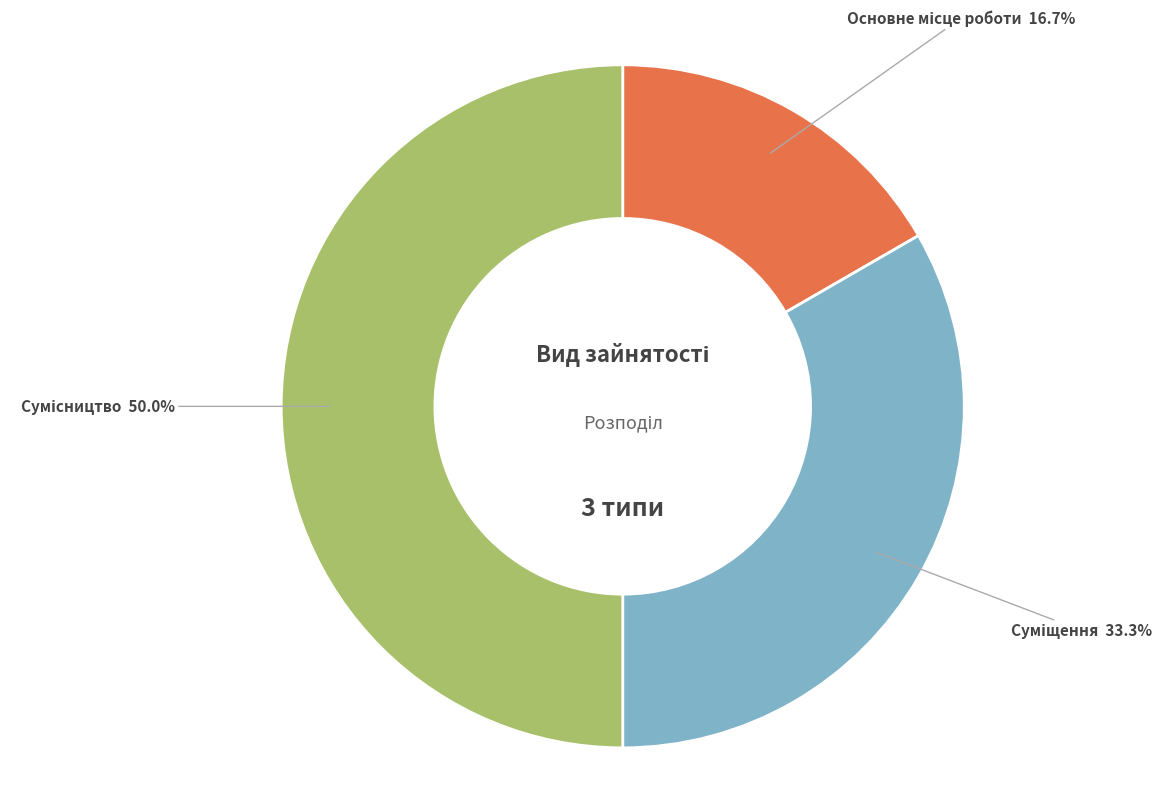

Count the number of slices in the pie.

3